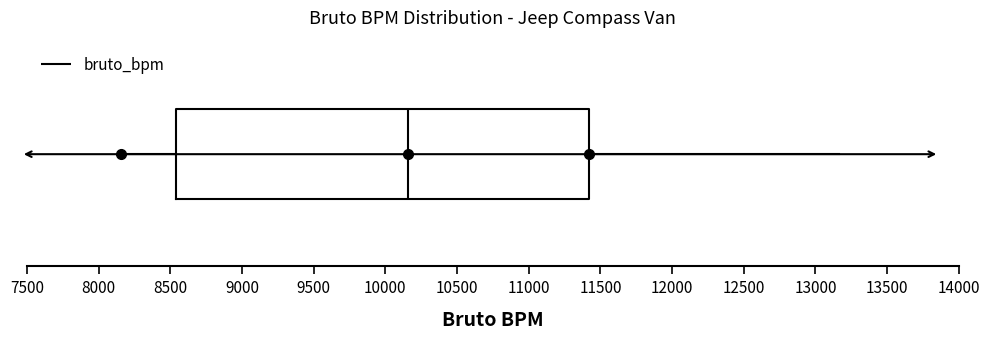

Transcribe this box plot: give where the median line is, the range the box spans, and where the two whiskers end, as read against the x-axis. The values are not printed on the chart, so give them approximately, as read against the axis.

median 10150, box 8550 to 11400, whiskers 8150 to 13150